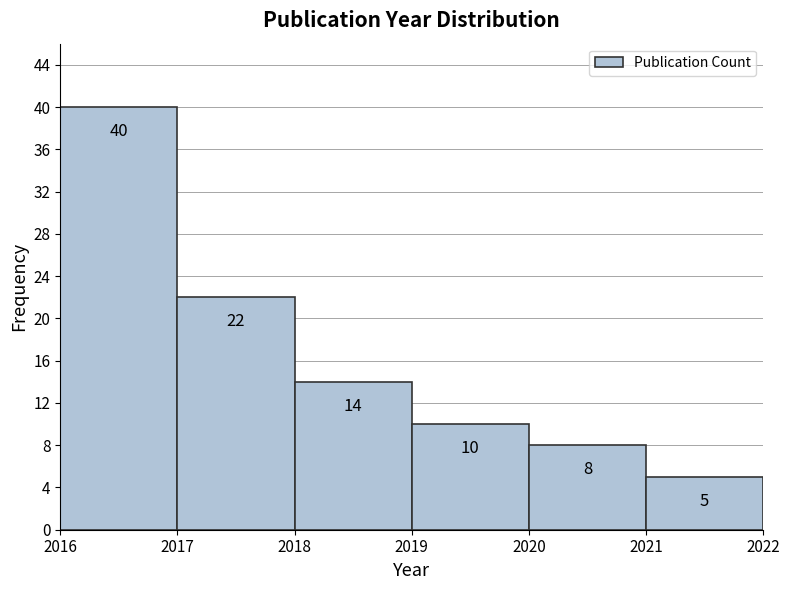

Reading left to right, what are all the values shown in this chart?

40	22	14	10	8	5